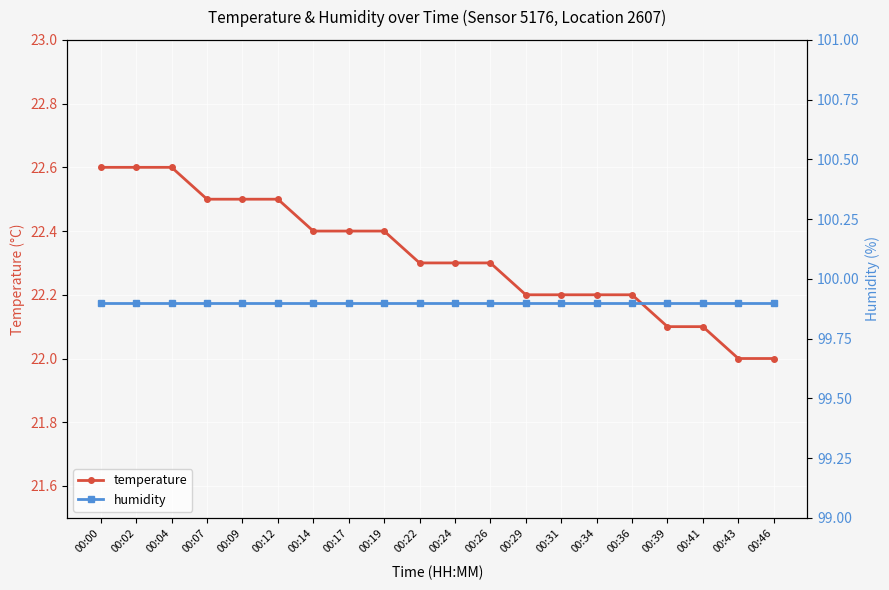

What is the average value of the humidity series?

99.9